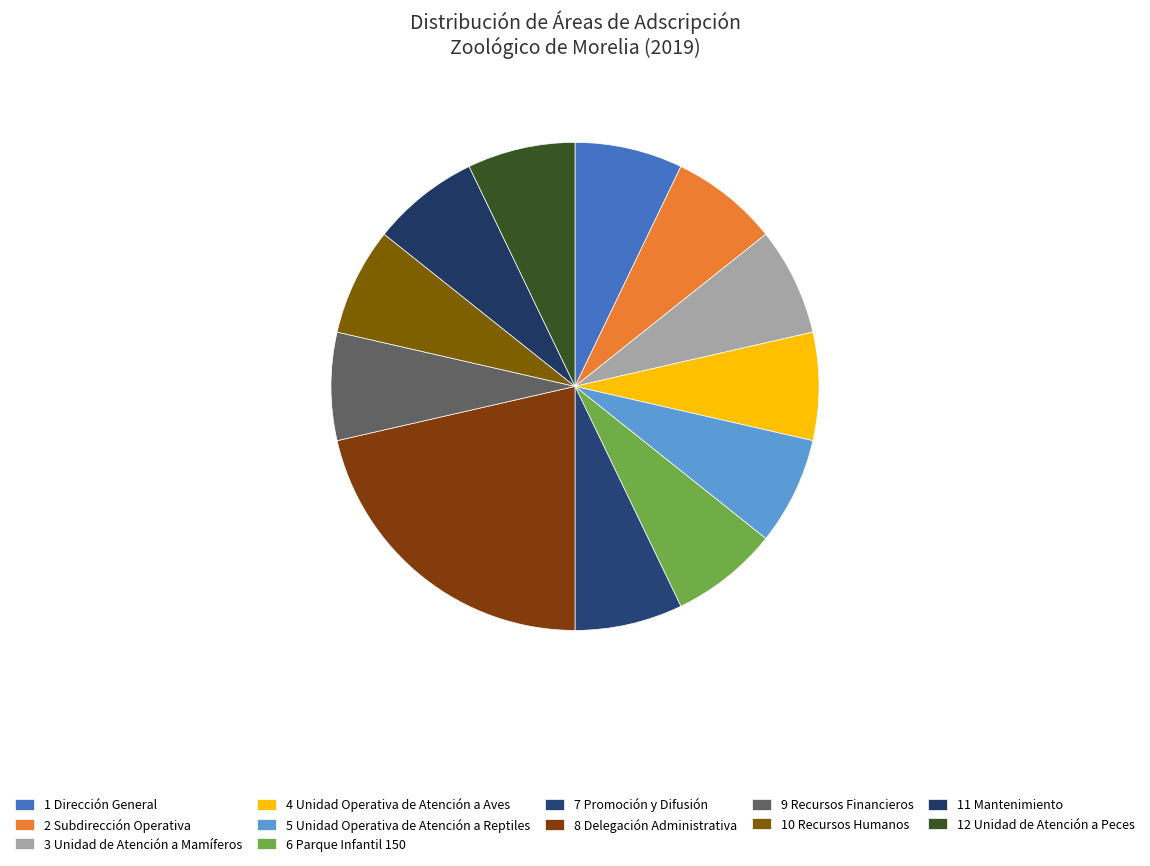

How many segments does this pie chart have?

12